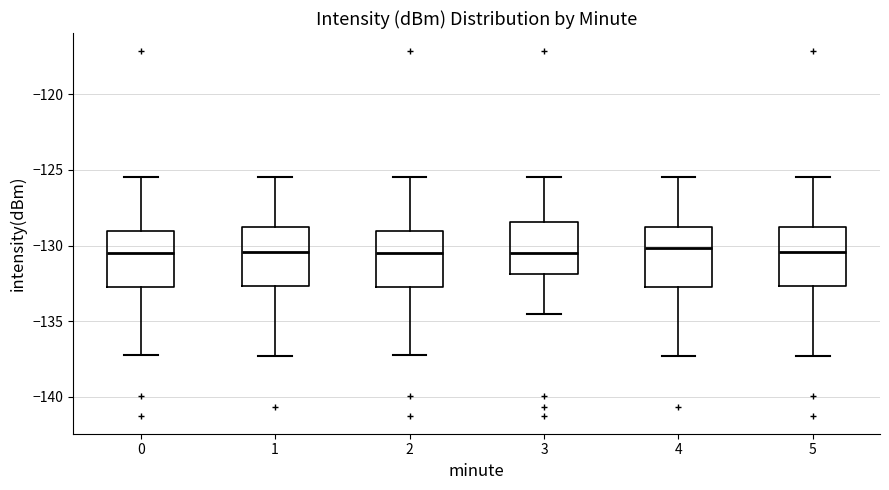

Where does the median line of the box at x = 2 sit on the y-axis? The values are not printed on the chart, so give them approximately, as read against the axis.

-130.5